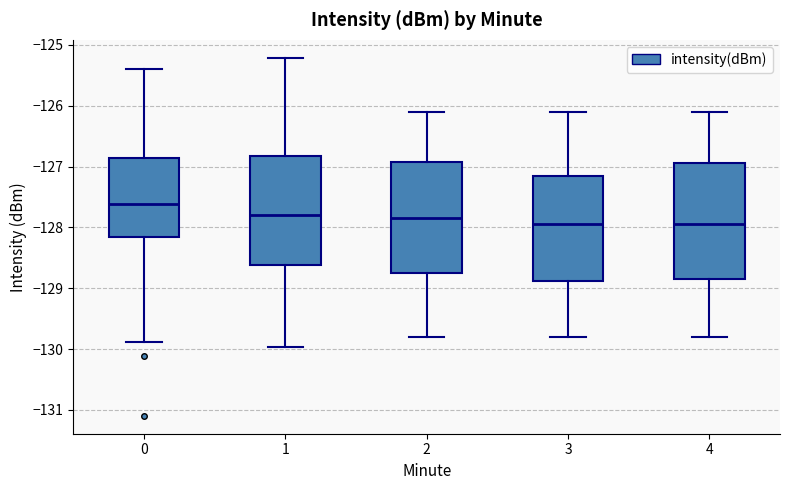

Reading left to right, read every box against the y-axis: the position of its median line, the range the box covers, and the ends of its whiskers. The values are not printed on the chart, so give them approximately, as read against the axis.

0: median -127.6, box -128.2 to -126.9, whiskers -129.9 to -125.4
1: median -127.8, box -128.6 to -126.8, whiskers -130.0 to -125.2
2: median -127.8, box -128.7 to -126.9, whiskers -129.8 to -126.1
3: median -127.9, box -128.9 to -127.1, whiskers -129.8 to -126.1
4: median -127.9, box -128.8 to -126.9, whiskers -129.8 to -126.1